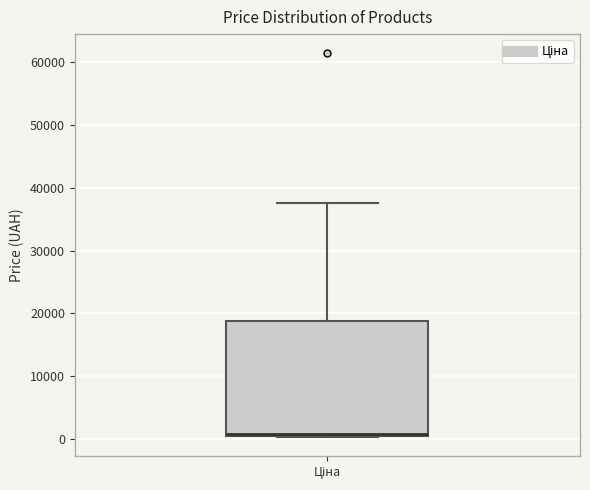

Read this box plot against the y-axis: the position of the median line, the range covered by the box, and the ends of both whiskers. The values are not printed on the chart, so give them approximately, as read against the axis.

median 1000, box 0 to 19000, whiskers 0 to 38000